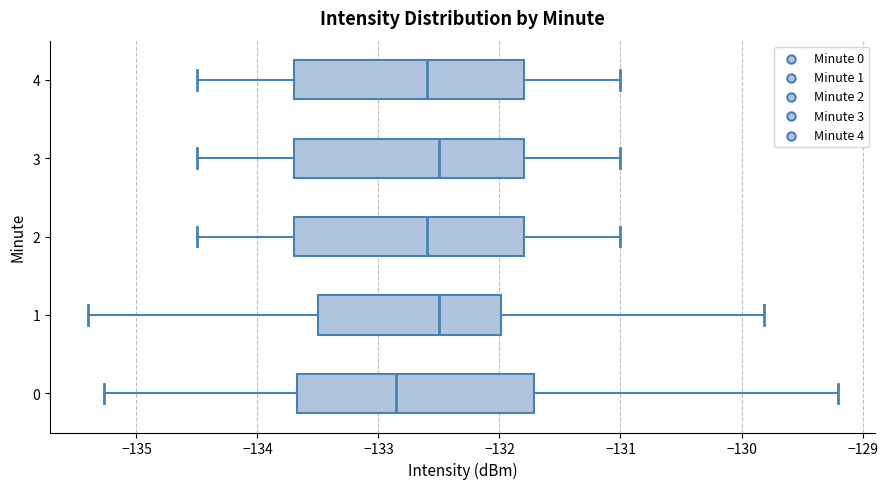

Where does the left whisker of the box at y = 1 end on the x-axis? The values are not printed on the chart, so give them approximately, as read against the axis.

-135.4